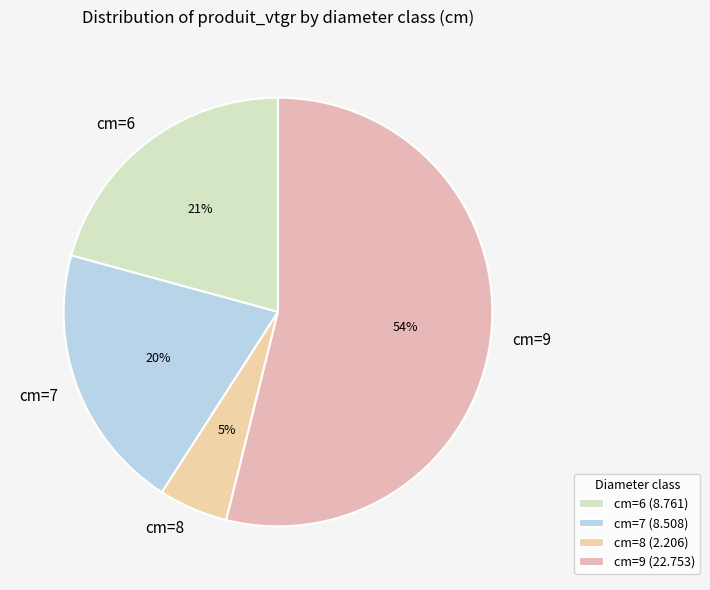

Between cm=7 and cm=6, which is larger?

cm=6